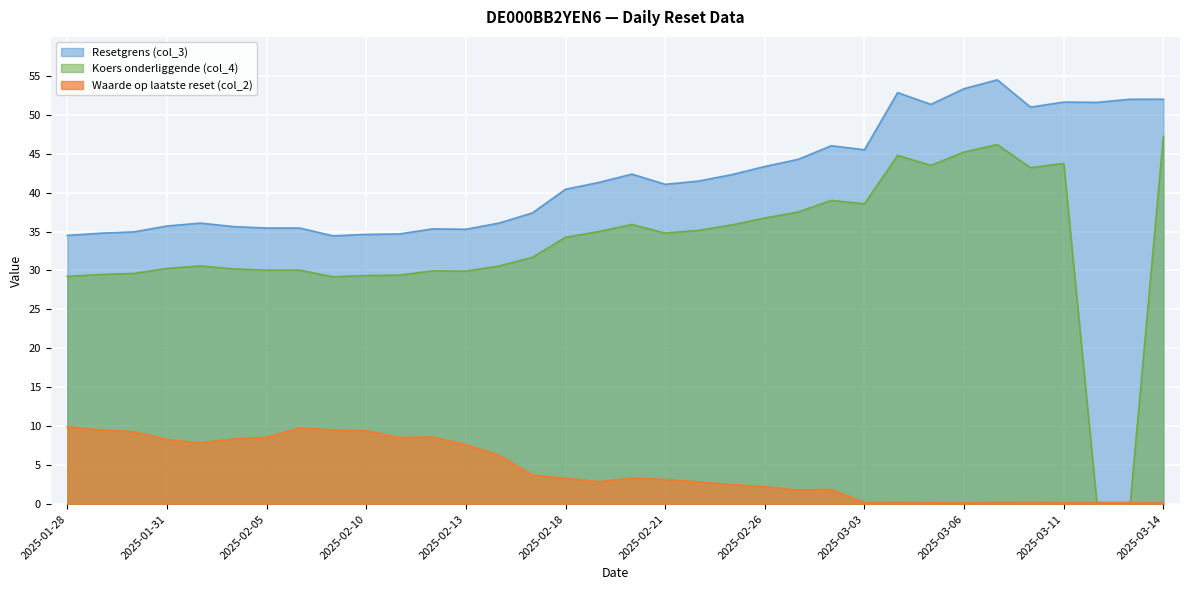

What are all the series names shown in the legend?

Resetgrens (col_3), Koers onderliggende (col_4), Waarde op laatste reset (col_2)